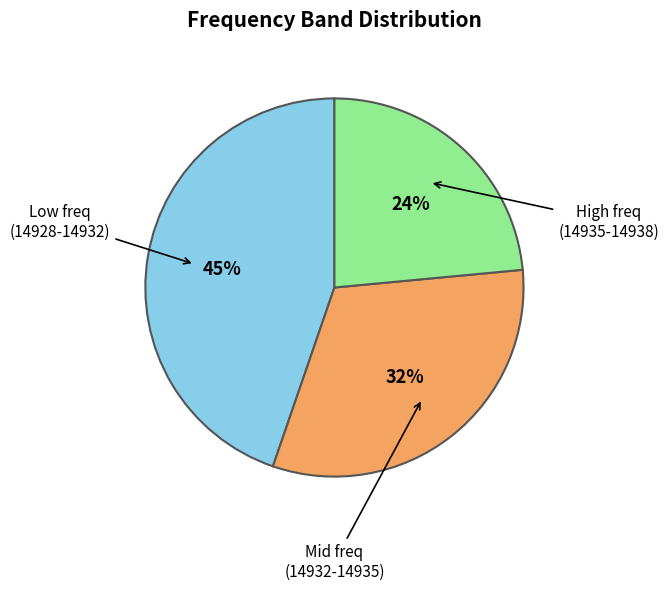

Which slice is the smallest?

High freq (14935-14938)